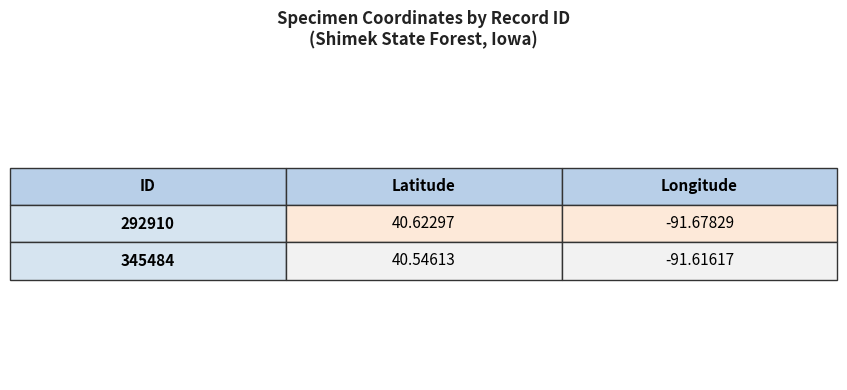

What is the sum of all 292910 values?

-51.1